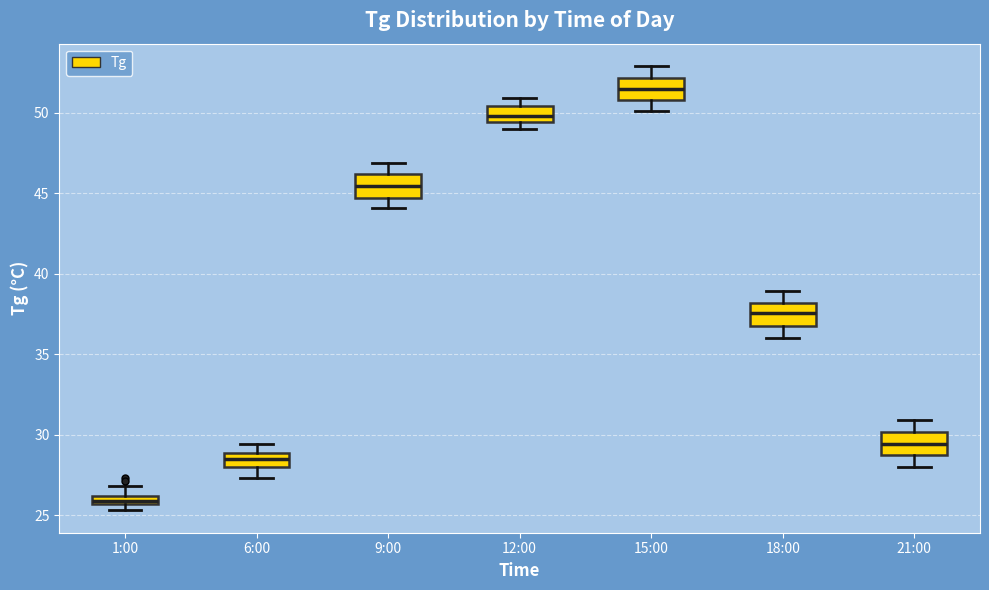

Where does the median line of the box for 18:00 sit on the y-axis? The values are not printed on the chart, so give them approximately, as read against the axis.

37.5